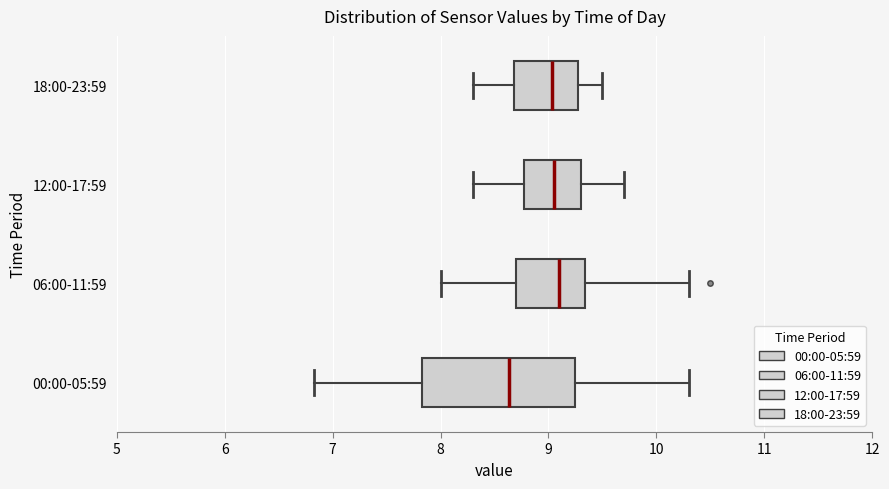

Reading bottom to top, transcribe this box plot: for each box, give where its median line is, the range the box spans, and where its two whiskers end, as read against the x-axis. The values are not printed on the chart, so give them approximately, as read against the axis.

00:00-05:59: median 8.6, box 7.8 to 9.2, whiskers 6.8 to 10.3
06:00-11:59: median 9.1, box 8.7 to 9.3, whiskers 8.0 to 10.3
12:00-17:59: median 9.1, box 8.8 to 9.3, whiskers 8.3 to 9.7
18:00-23:59: median 9.0, box 8.7 to 9.3, whiskers 8.3 to 9.5